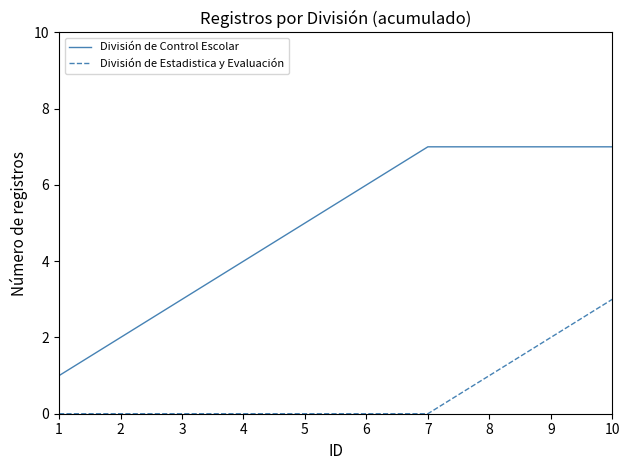

Reading left to right, list all the values displayed in this chart.

División de Control Escolar: 1=1	2=2	3=3	4=4	5=5	6=6	7=7	8=7	9=7	10=7
División de Estadistica y Evaluación: 1=0	2=0	3=0	4=0	5=0	6=0	7=0	8=1	9=2	10=3